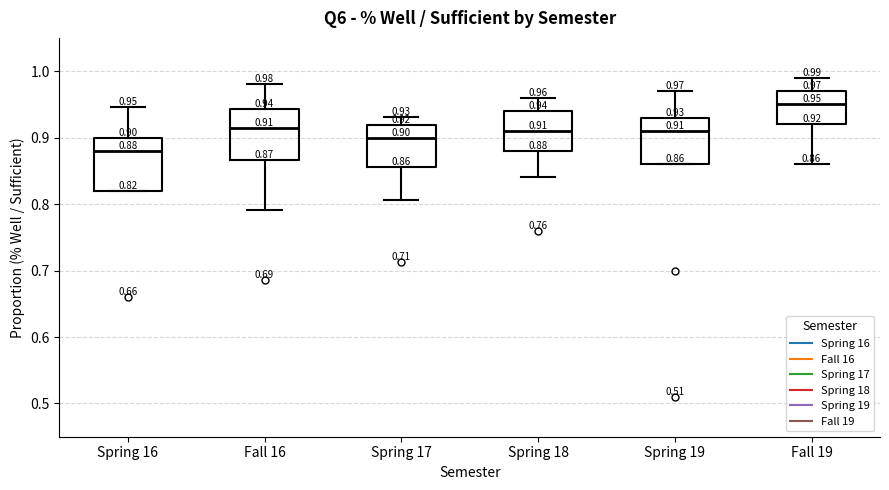

Which box's median line is the highest?

Fall 19